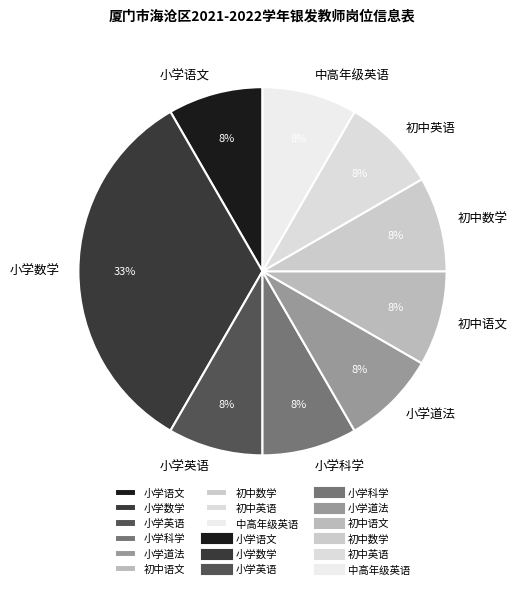

Is 初中语文 the majority of the pie?

No